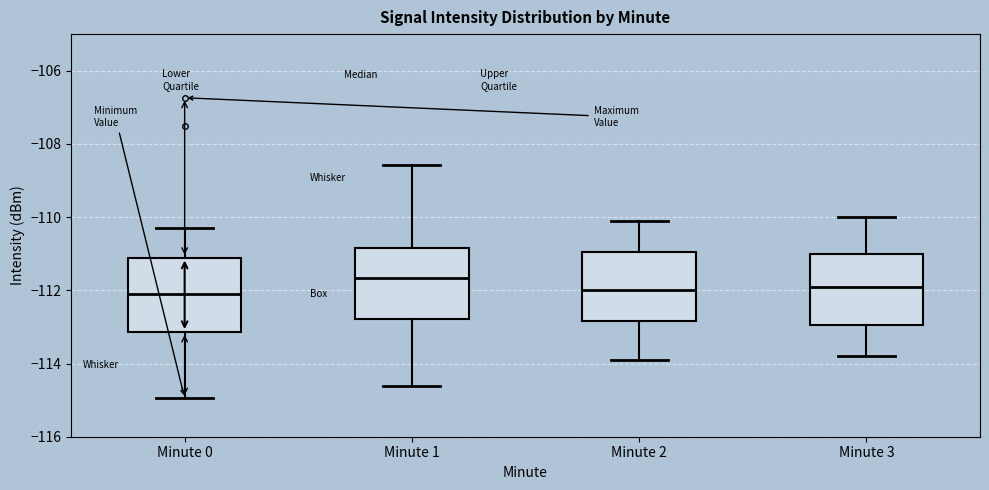

Reading left to right, read every box against the y-axis: the position of its median line, the range the box covers, and the ends of its whiskers. The values are not printed on the chart, so give them approximately, as read against the axis.

Minute 0: median -112.2, box -113.2 to -111.2, whiskers -115.0 to -110.2
Minute 1: median -111.6, box -112.8 to -110.8, whiskers -114.6 to -108.6
Minute 2: median -112.0, box -112.8 to -111.0, whiskers -113.8 to -110.0
Minute 3: median -111.8, box -113.0 to -111.0, whiskers -113.8 to -110.0